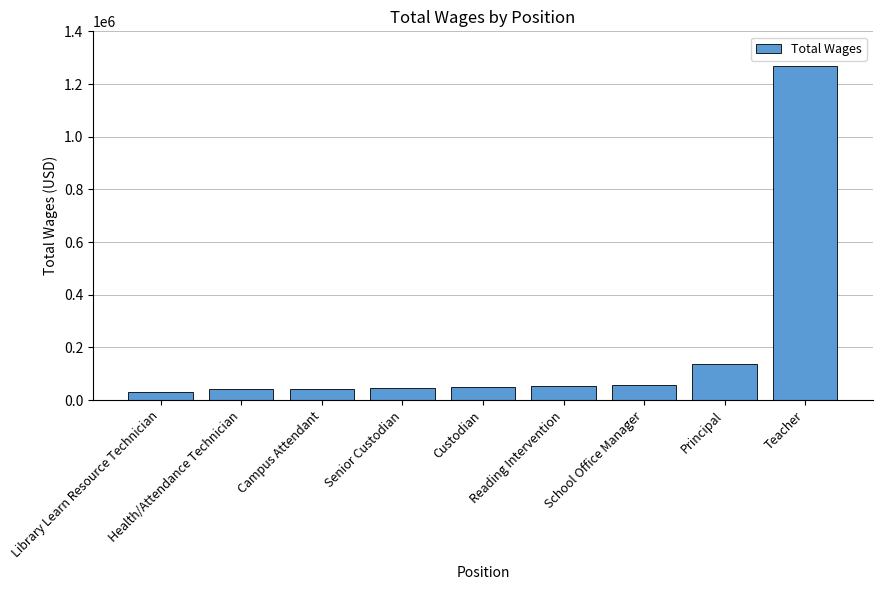

What is the label of the 1st bar from the right?

Teacher